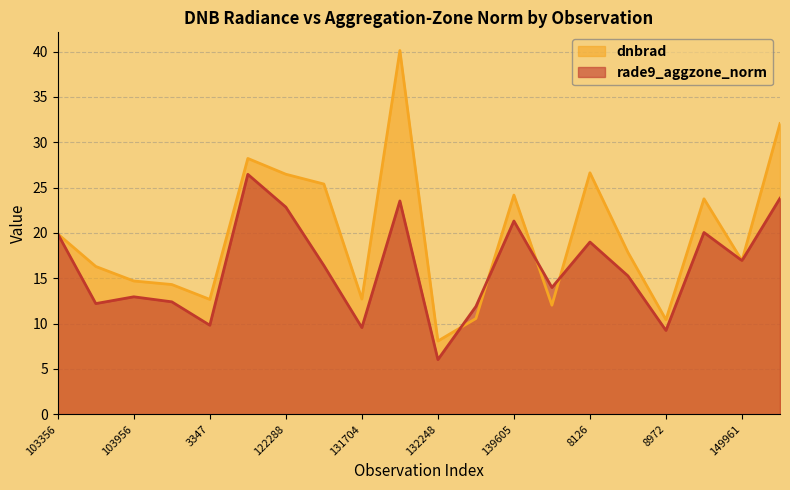

How many values in the dnbrad series exceed 17?

10